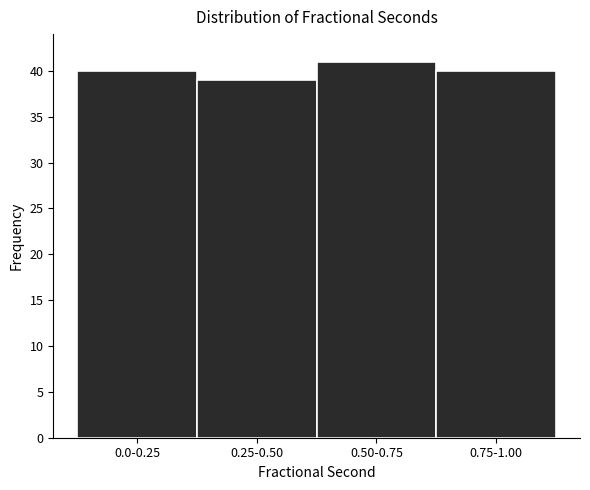

Reading right to left, list all the values displayed in this chart.

0.75-1.00=40	0.50-0.75=41	0.25-0.50=39	0.0-0.25=40